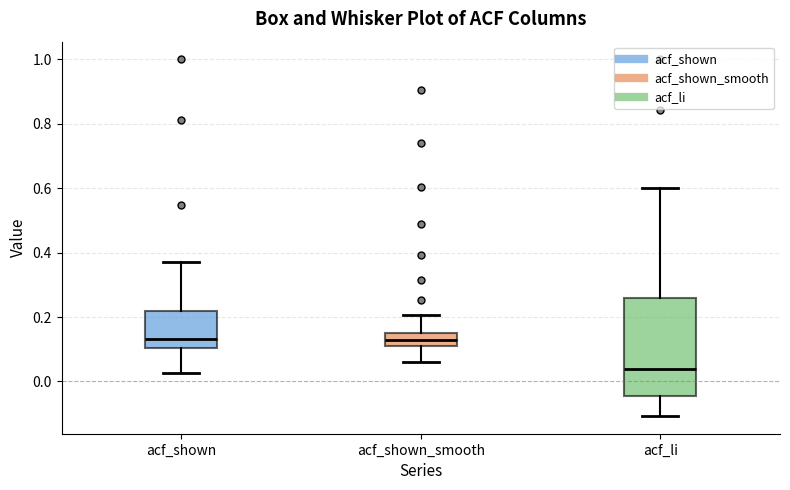

Reading left to right, read every box against the y-axis: the position of its median line, the range the box covers, and the ends of its whiskers. The values are not printed on the chart, so give them approximately, as read against the axis.

acf_shown: median 0.14, box 0.10 to 0.22, whiskers 0.02 to 0.38
acf_shown_smooth: median 0.12, box 0.10 to 0.16, whiskers 0.06 to 0.20
acf_li: median 0.04, box -0.04 to 0.26, whiskers -0.10 to 0.60